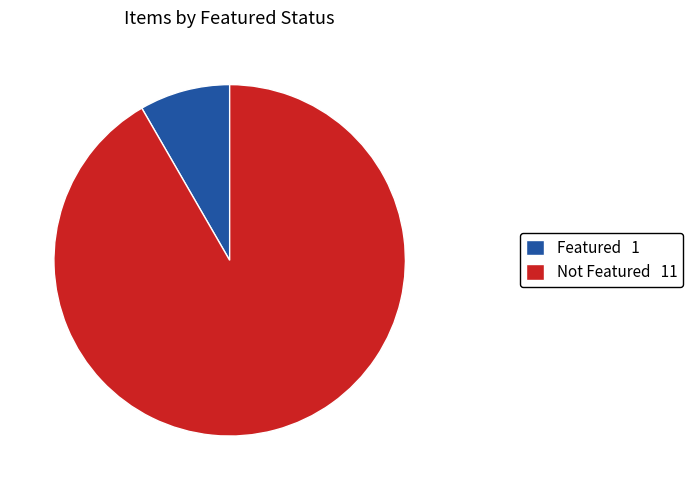

Is the sum of Featured 1 and Not Featured 11 greater than half?

Yes